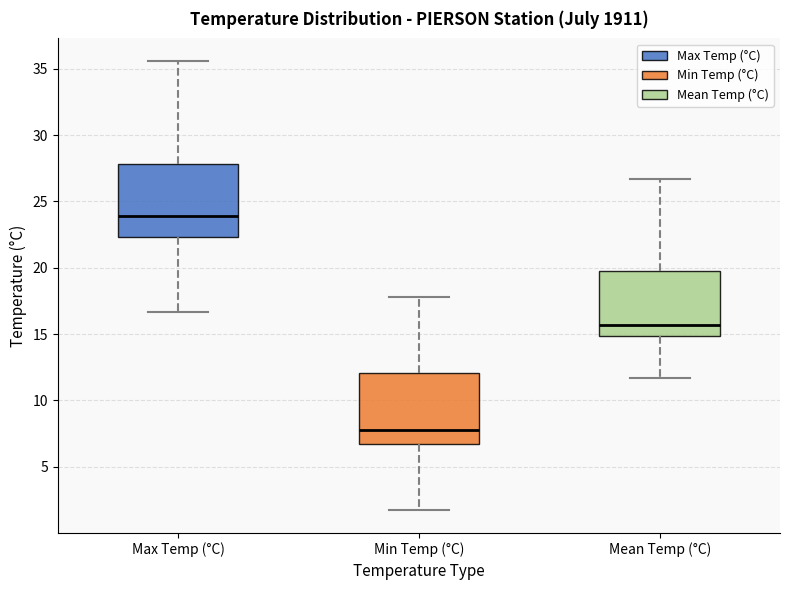

Where does the median line of the box for Mean Temp (°C) sit on the y-axis? The values are not printed on the chart, so give them approximately, as read against the axis.

15.5